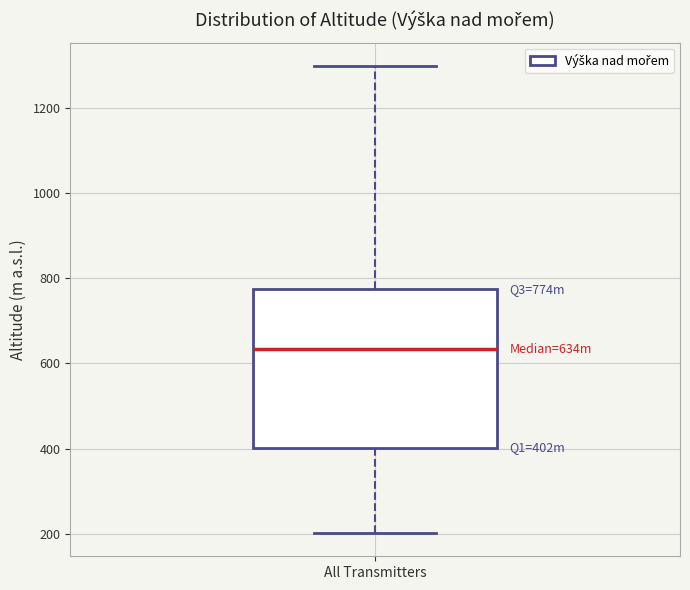

Transcribe this box plot: give where the median line is, the range the box spans, and where the two whiskers end, as read against the y-axis. The values are not printed on the chart, so give them approximately, as read against the axis.

median 640, box 400 to 780, whiskers 200 to 1300